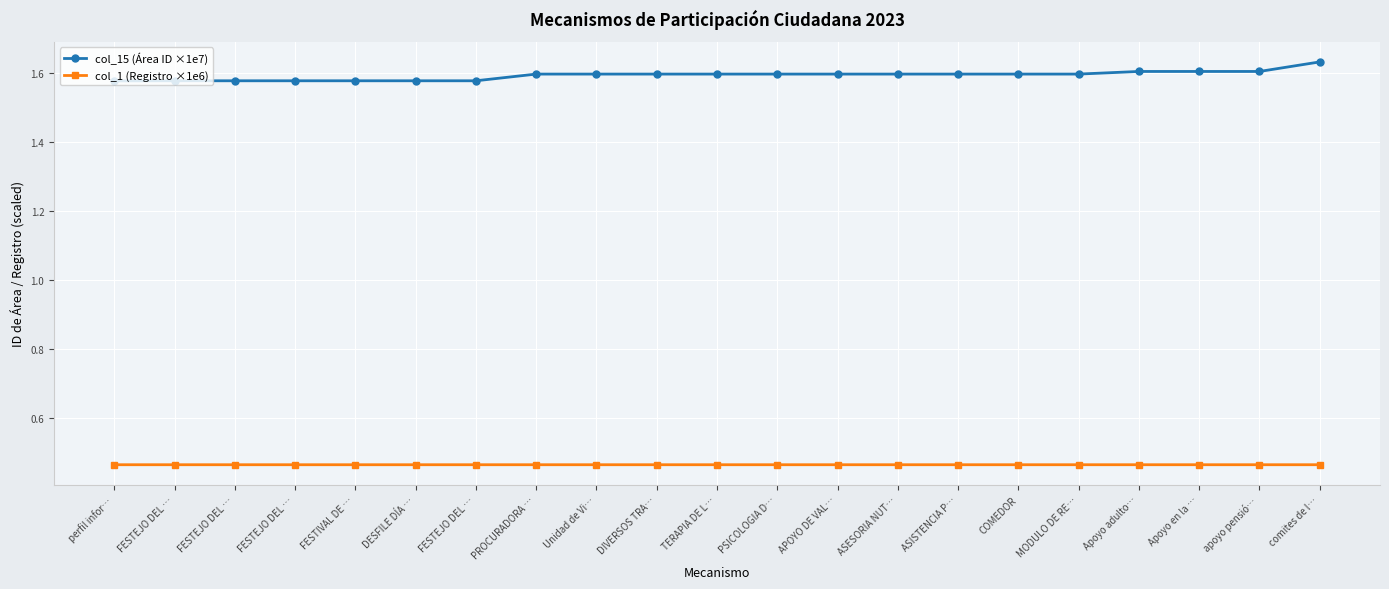

True or false: col_1 (Registro ×1e6) and col_15 (Área ID ×1e7) cross at least once.

False